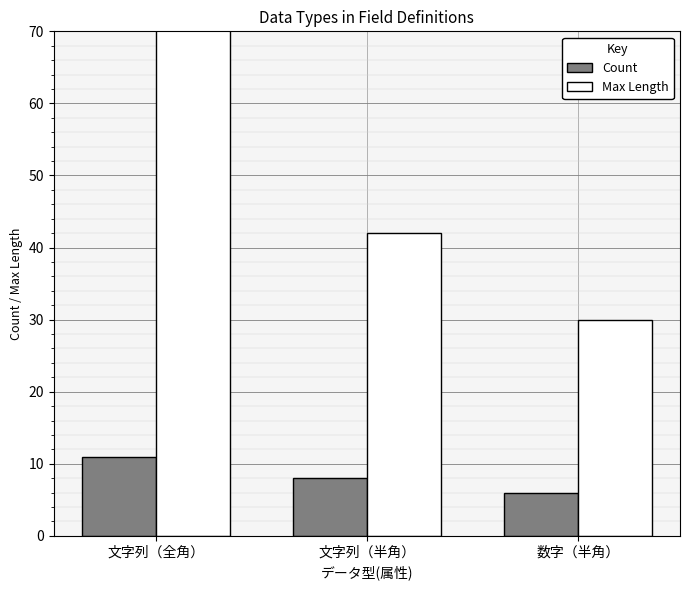

How many groups of bars are there?

3